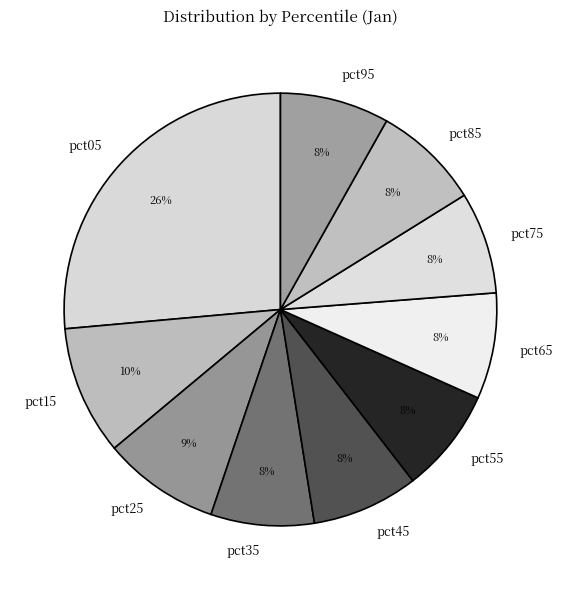

How many slices are in this pie chart?

10